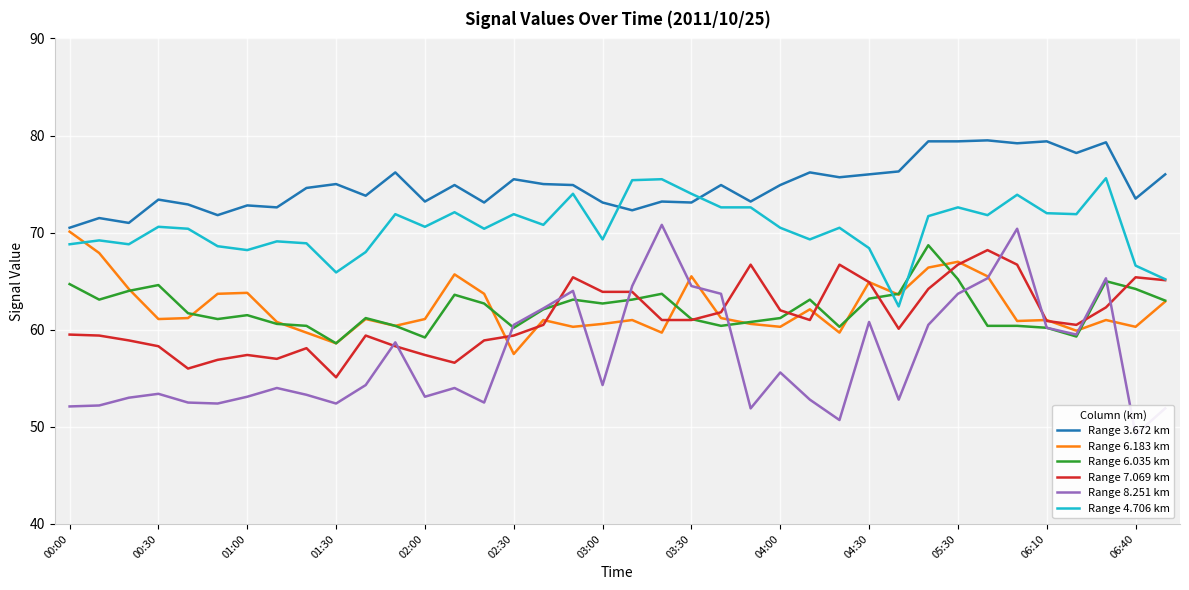

Is the value of Range 7.069 km at 04:30 greater than the value of Range 6.183 km at 05:30?

No